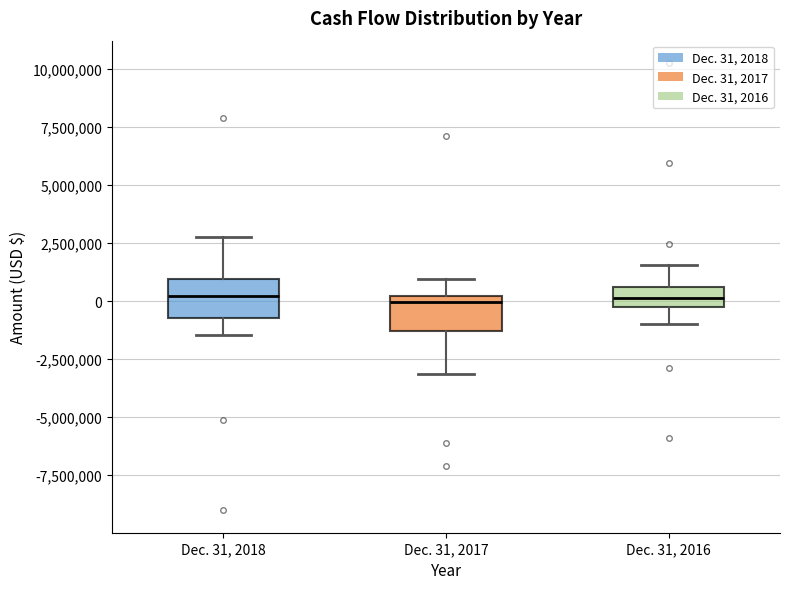

Reading left to right, read every box against the y-axis: the position of its median line, the range the box covers, and the ends of its whiskers. The values are not printed on the chart, so give them approximately, as read against the axis.

Dec. 31, 2018: median 0, box -500000 to 1000000, whiskers -1500000 to 3000000
Dec. 31, 2017: median 0 (just below the box's upper edge), box -1500000 to 0, whiskers -3000000 to 1000000
Dec. 31, 2016: median 0 (inside the box), box 0 to 500000, whiskers -1000000 to 1500000